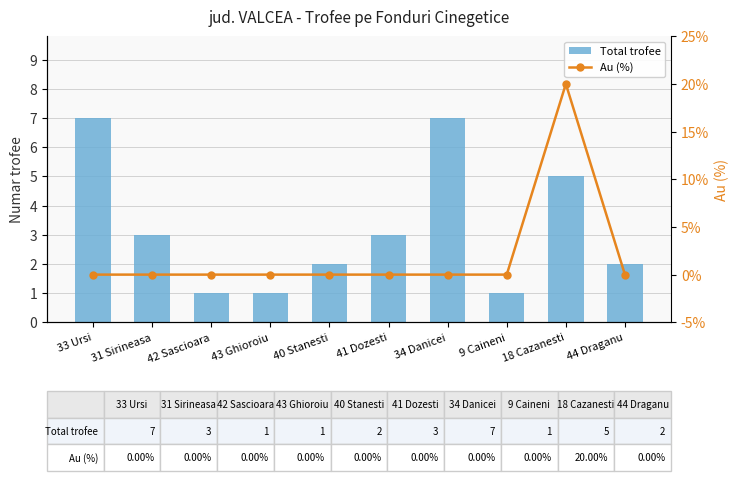

What is the difference between the Au (%) values at 41 Dozesti and 18 Cazanesti?

20